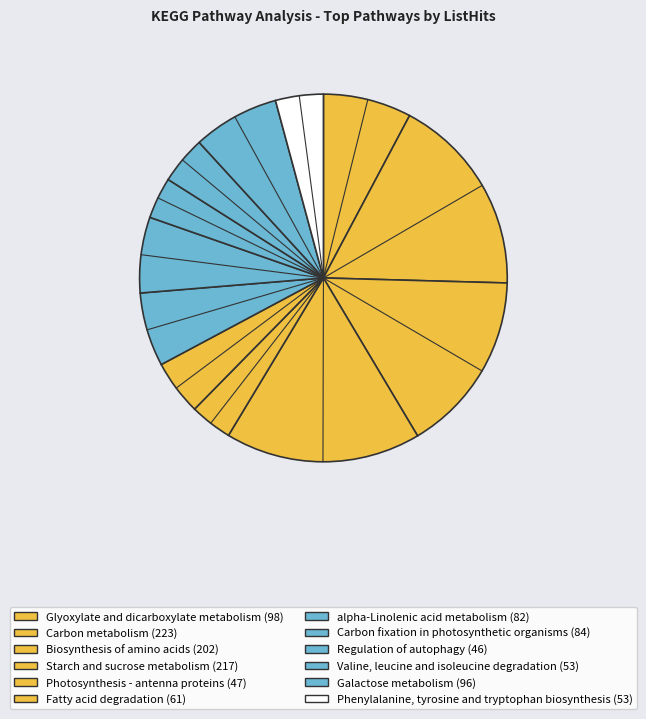

Rank the categories by value from lowest to highest.

Regulation of autophagy, Photosynthesis - antenna proteins, Valine, leucine and isoleucine degradation, Phenylalanine, tyrosine and tryptophan biosynthesis, Fatty acid degradation, alpha-Linolenic acid metabolism, Carbon fixation in photosynthetic organisms, Galactose metabolism, Glyoxylate and dicarboxylate metabolism, Biosynthesis of amino acids, Starch and sucrose metabolism, Carbon metabolism